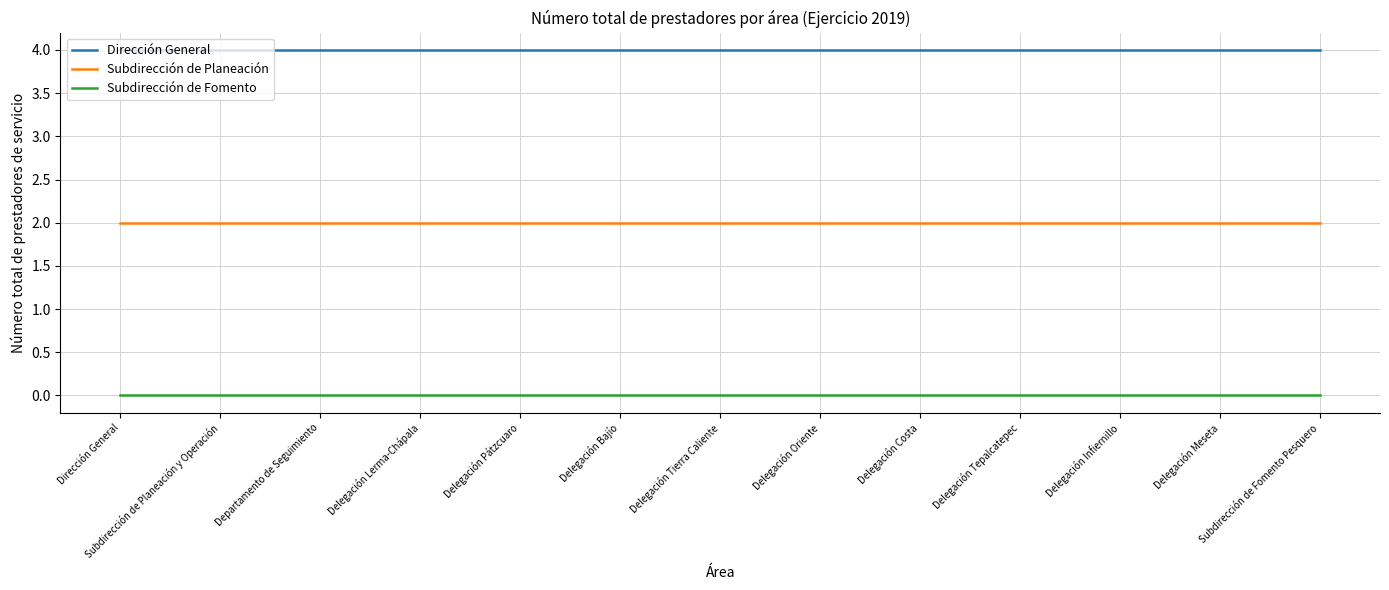

What are all the series names shown in the legend?

Dirección General, Subdirección de Planeación, Subdirección de Fomento